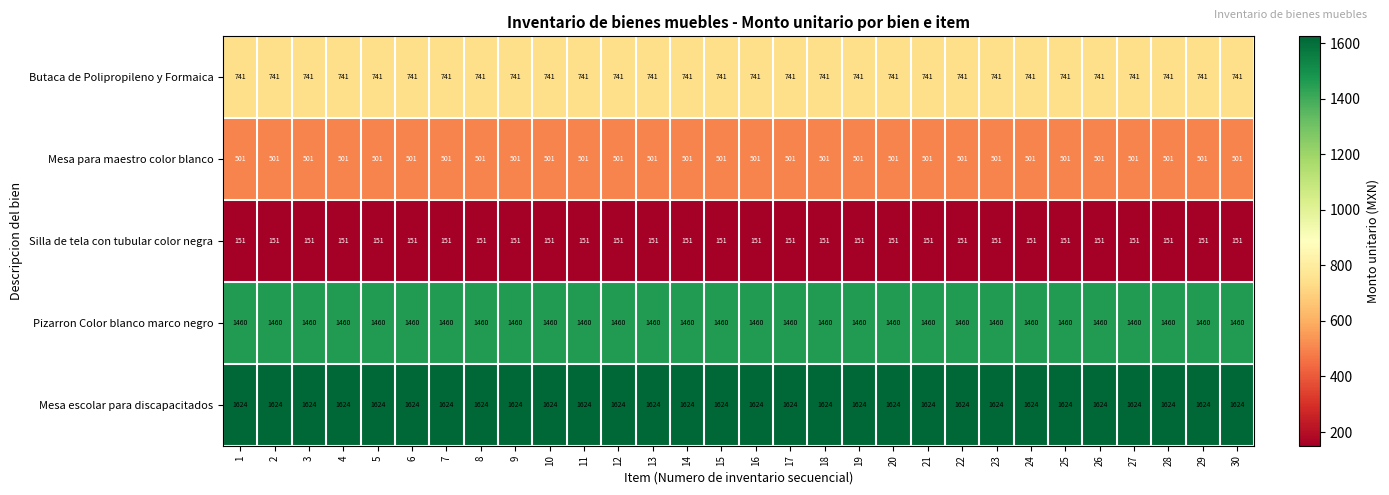

What is the smallest value displayed?

151